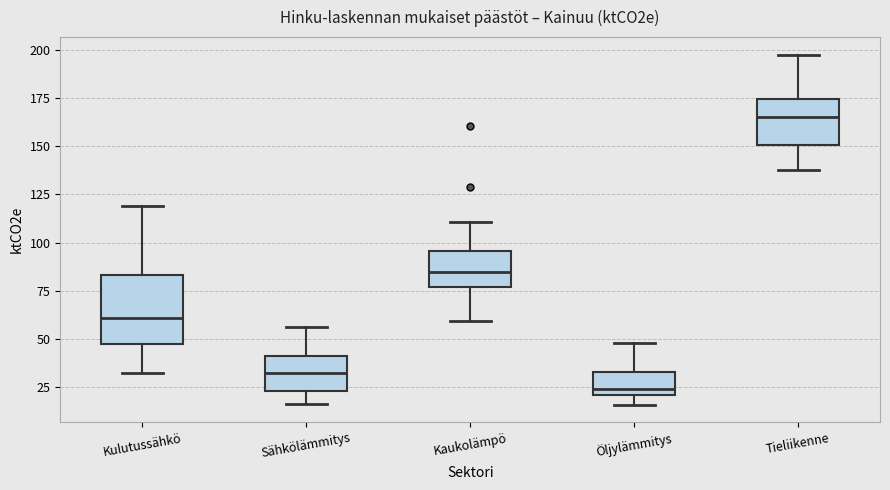

Reading left to right, read every box against the y-axis: the position of its median line, the range the box covers, and the ends of its whiskers. The values are not printed on the chart, so give them approximately, as read against the axis.

Kulutussähkö: median 60, box 45 to 85, whiskers 30 to 120
Sähkölämmitys: median 30, box 25 to 40, whiskers 15 to 55
Kaukolämpö: median 85, box 75 to 95, whiskers 60 to 110
Öljylämmitys: median 25, box 20 to 35, whiskers 15 to 50
Tieliikenne: median 165, box 150 to 175, whiskers 140 to 200